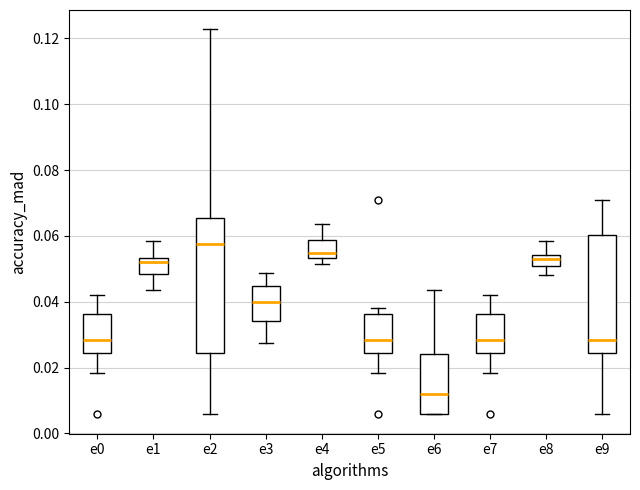

Reading left to right, read every box against the y-axis: the position of its median line, the range the box covers, and the ends of its whiskers. The values are not printed on the chart, so give them approximately, as read against the axis.

e0: median 0.028, box 0.024 to 0.036, whiskers 0.018 to 0.042
e1: median 0.052, box 0.048 to 0.054, whiskers 0.044 to 0.058
e2: median 0.058, box 0.024 to 0.066, whiskers 0.006 to 0.122
e3: median 0.040, box 0.034 to 0.044, whiskers 0.028 to 0.048
e4: median 0.054 (just above the box's lower edge), box 0.054 to 0.058, whiskers 0.052 to 0.064
e5: median 0.028, box 0.024 to 0.036, whiskers 0.018 to 0.038
e6: median 0.012, box 0.006 to 0.024, whiskers 0.006 to 0.044
e7: median 0.028, box 0.024 to 0.036, whiskers 0.018 to 0.042
e8: median 0.052, box 0.050 to 0.054, whiskers 0.048 to 0.058
e9: median 0.028, box 0.024 to 0.060, whiskers 0.006 to 0.072